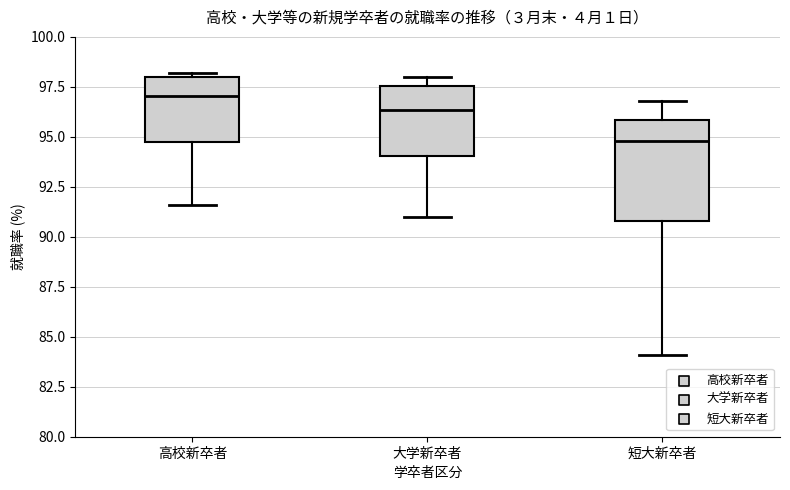

Comparing the boxes themselves (not the whiskers), which one is the tallest?

短大新卒者